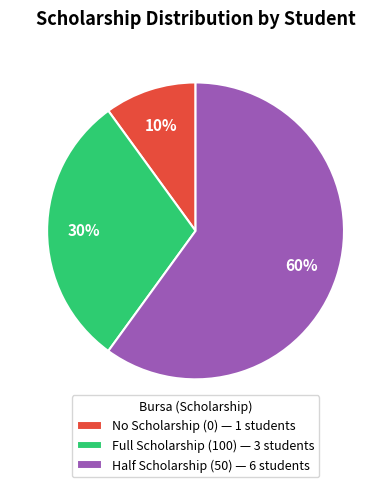

To the nearest percent, what is the average slice percentage?

33%